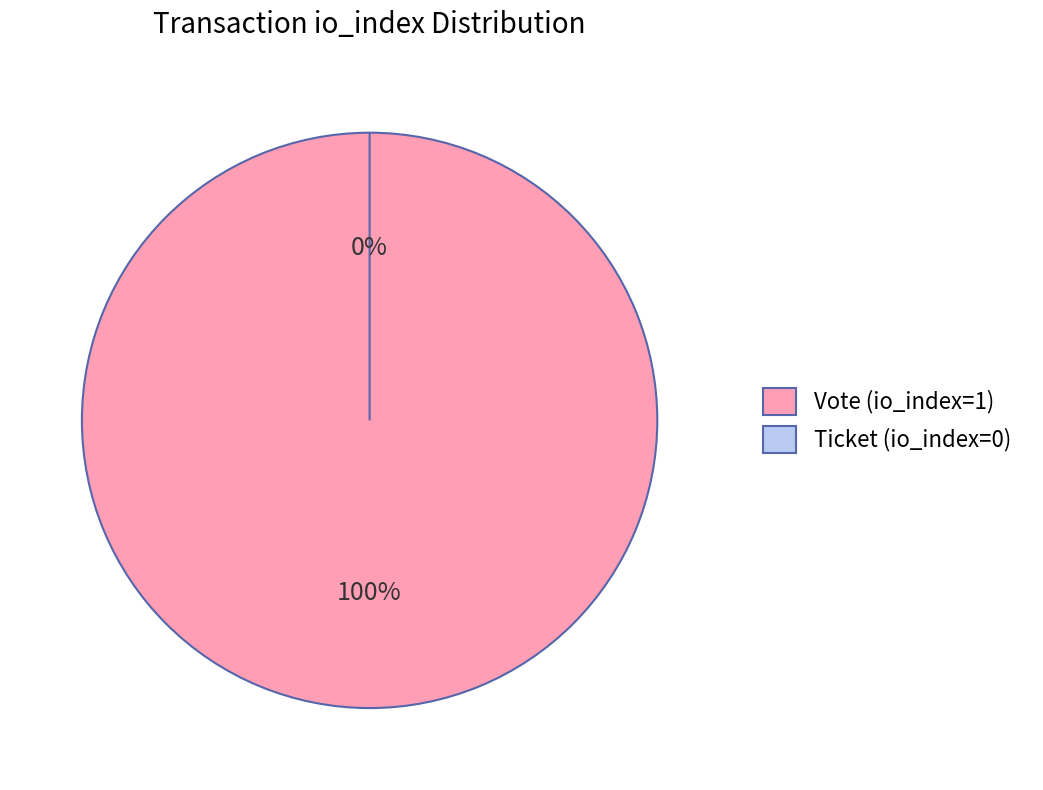

Which has a higher value, Ticket (io_index=0) or Vote (io_index=1)?

Vote (io_index=1)